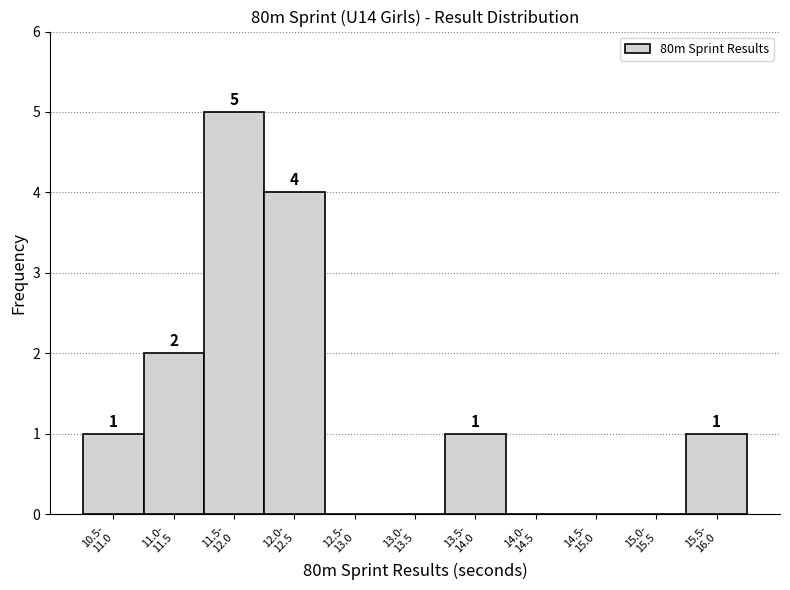

What is the maximum value shown in the chart?

5